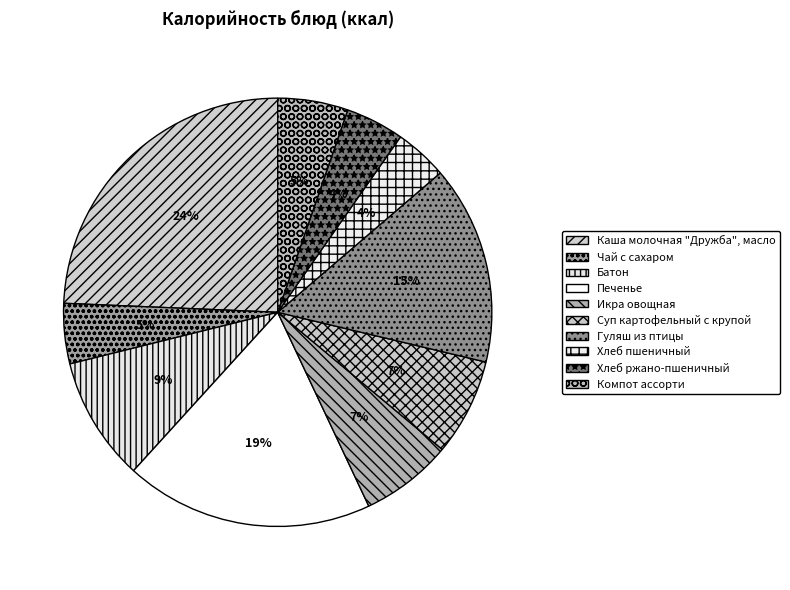

To the nearest percent, what portion does Гуляш из птицы represent?

15%